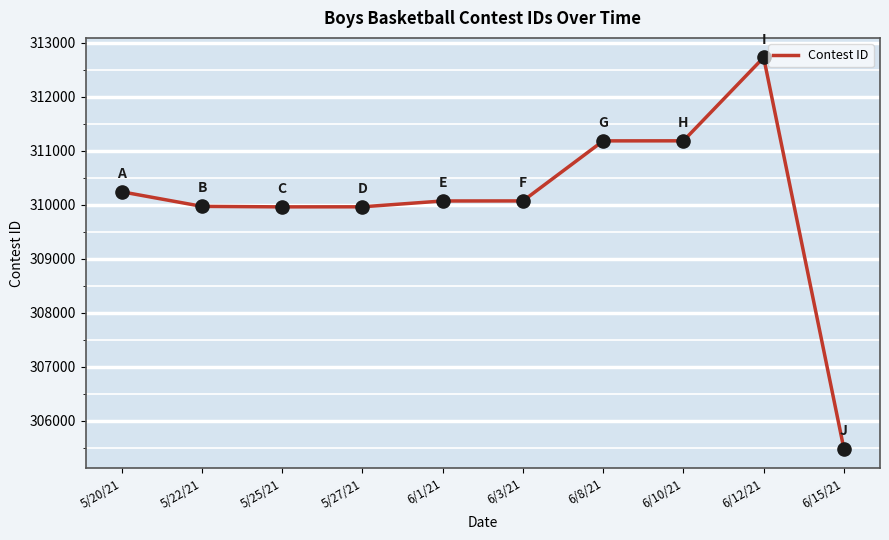

What is the change in value from 5/25/21 to 6/8/21?

+1222